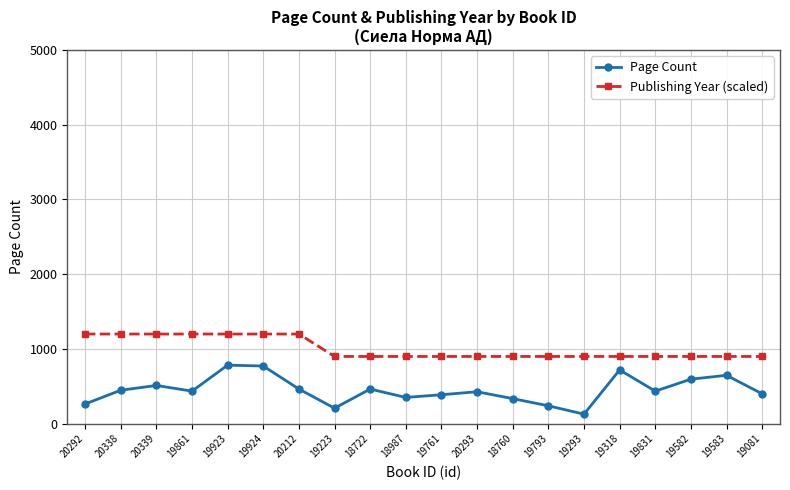

How many data points in Publishing Year (scaled) are above 900?

7